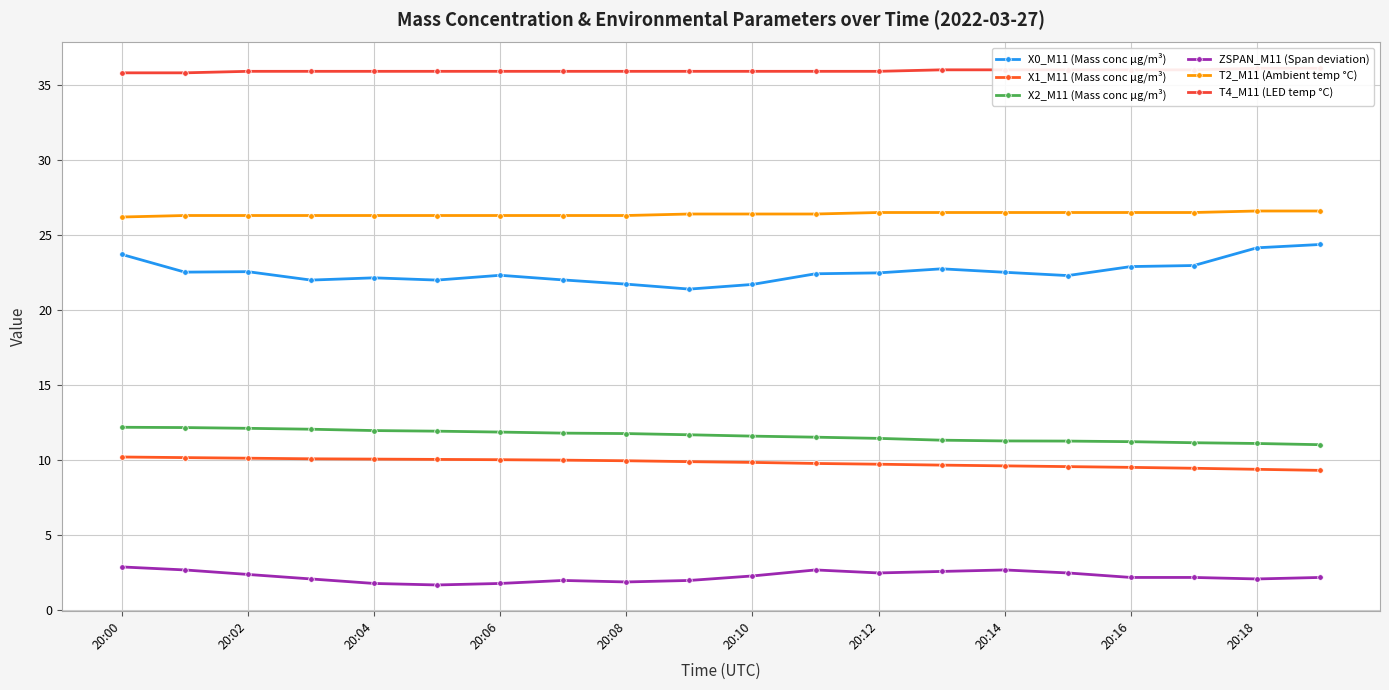

What is the greatest value displayed?

36.1